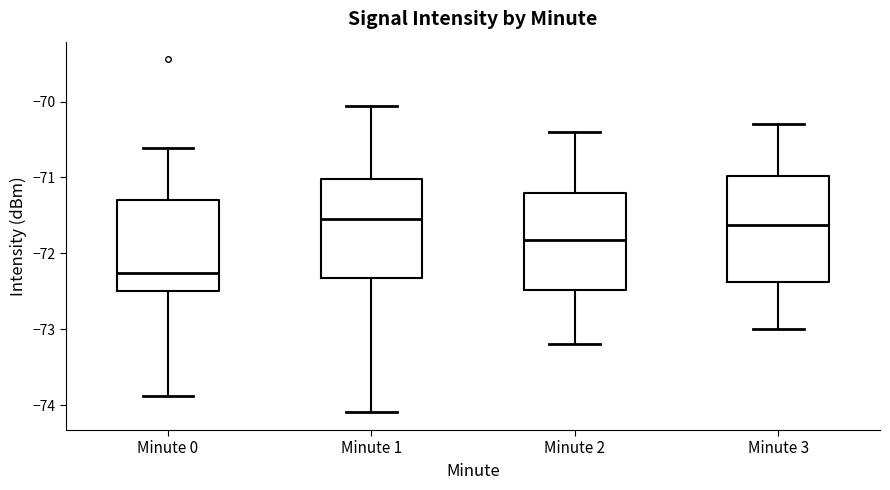

Where is the upper edge of the box for Minute 2 on the y-axis? The values are not printed on the chart, so give them approximately, as read against the axis.

-71.2